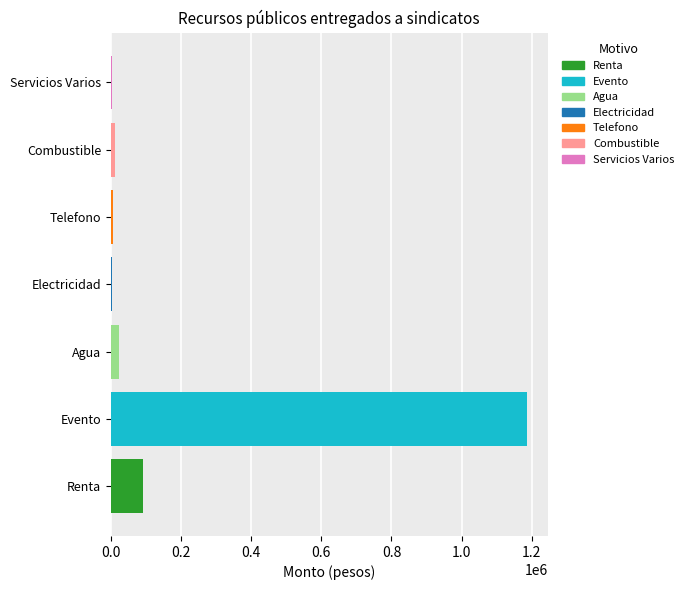

True or false: the data shows 92209.9 at Renta.

True